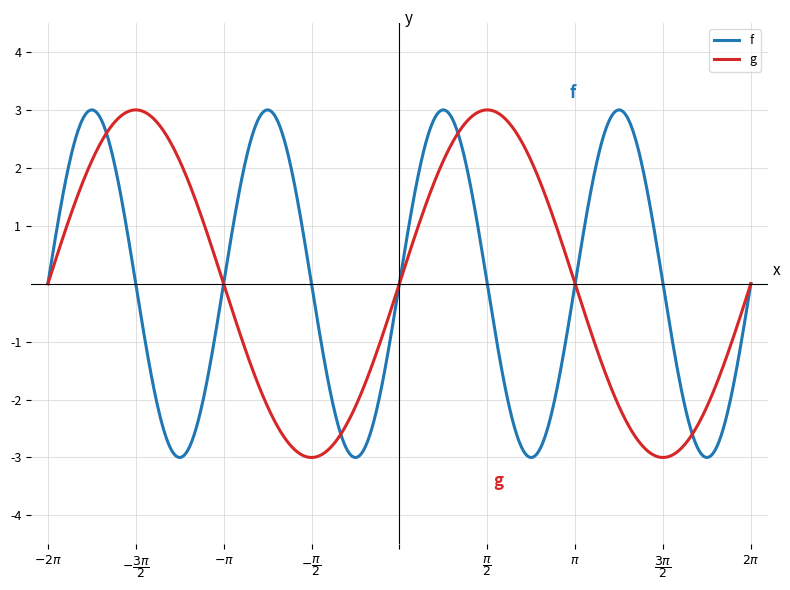

What is the greatest value displayed?

3.0